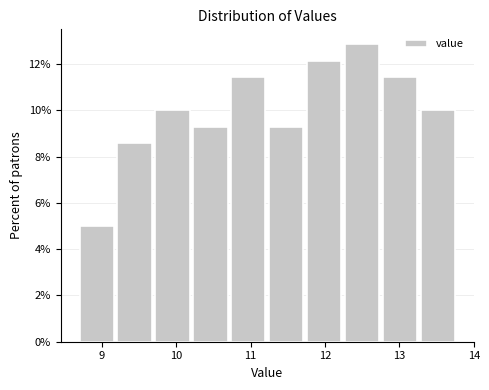

Reading left to right, list every bar in this chart as the range it spans on the x-axis followed by its height. Neither the bar edges nor the heights are printed on the chart, so give them approximately, as read against the axes.

8.70 to 9.21: 5.0
9.21 to 9.72: 8.6
9.72 to 10.23: 10.0
10.23 to 10.74: 9.2
10.74 to 11.25: 11.4
11.25 to 11.76: 9.2
11.76 to 12.27: 12.2
12.27 to 12.78: 12.8
12.78 to 13.29: 11.4
13.29 to 13.80: 10.0